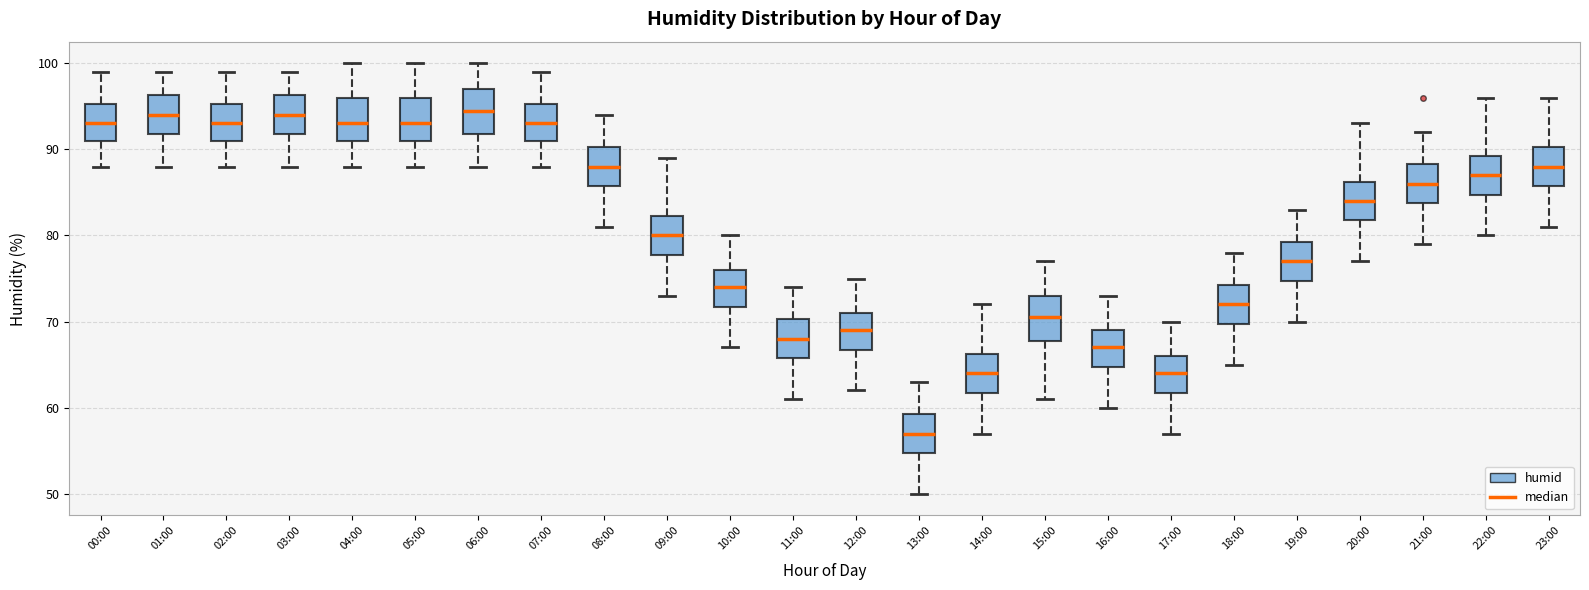

Which box has the lowest median line?

13:00